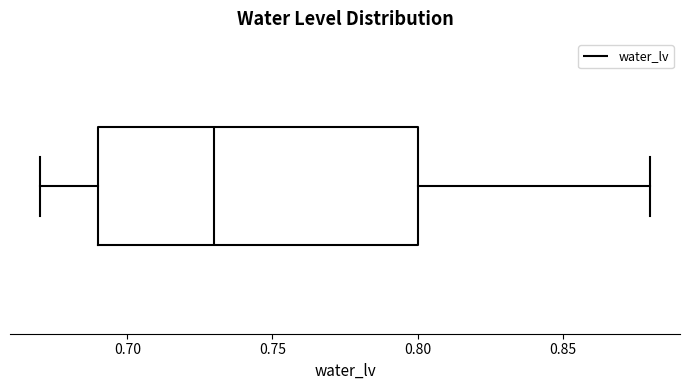

Where does the median line of the box sit on the x-axis? The values are not printed on the chart, so give them approximately, as read against the axis.

0.73